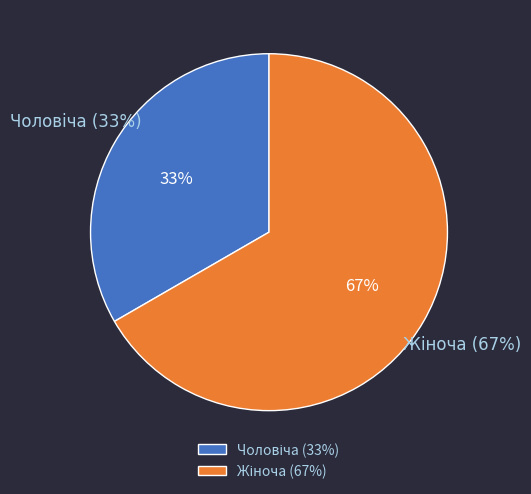

Which category accounts for the majority?

Жіноча